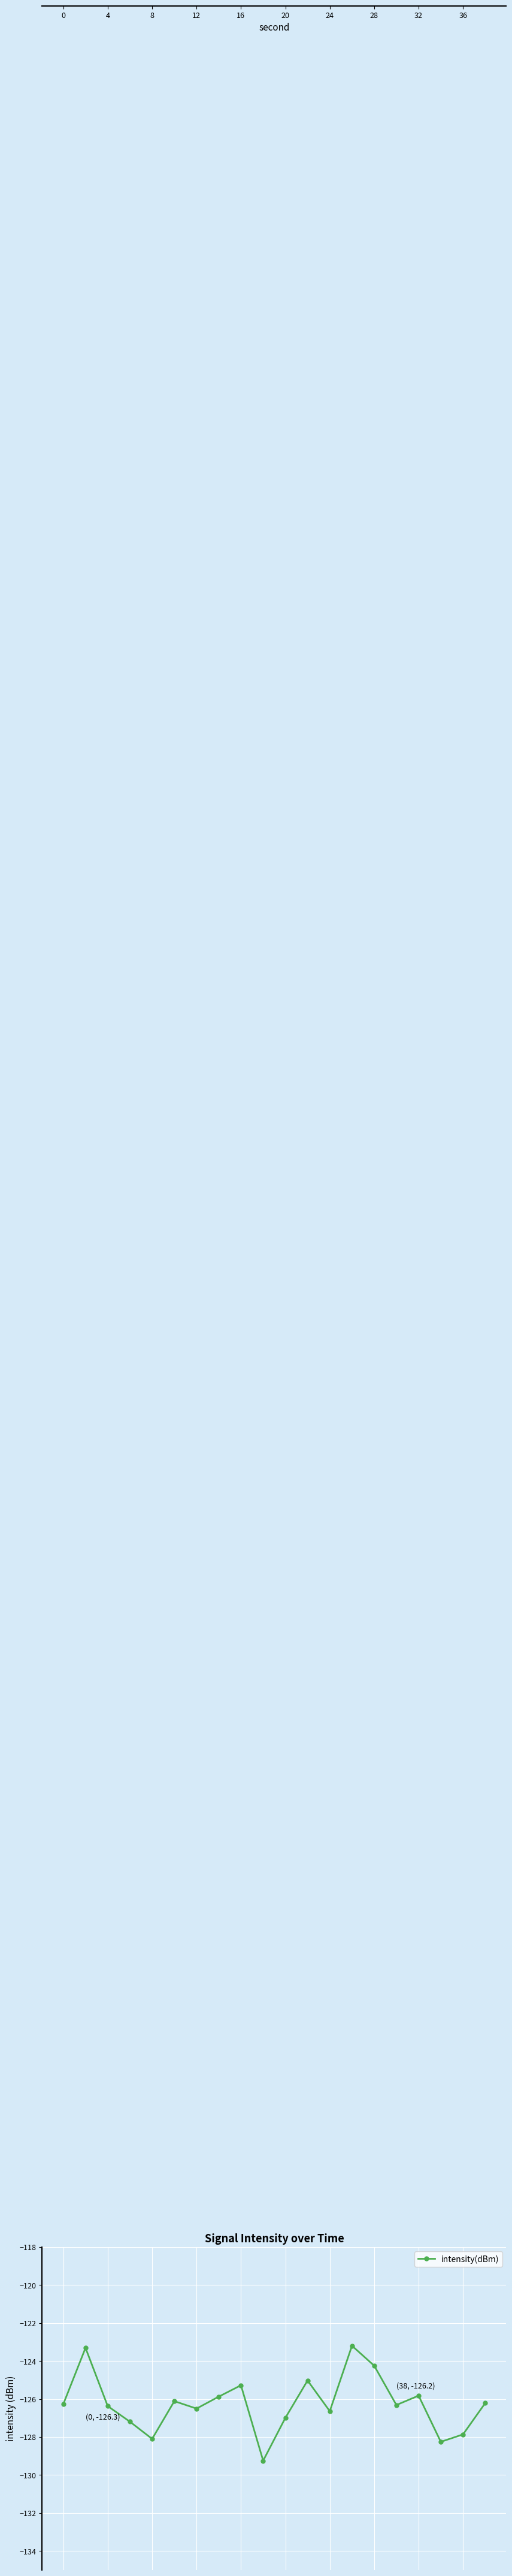

What is the value of the 14th point from the left?

-123.2